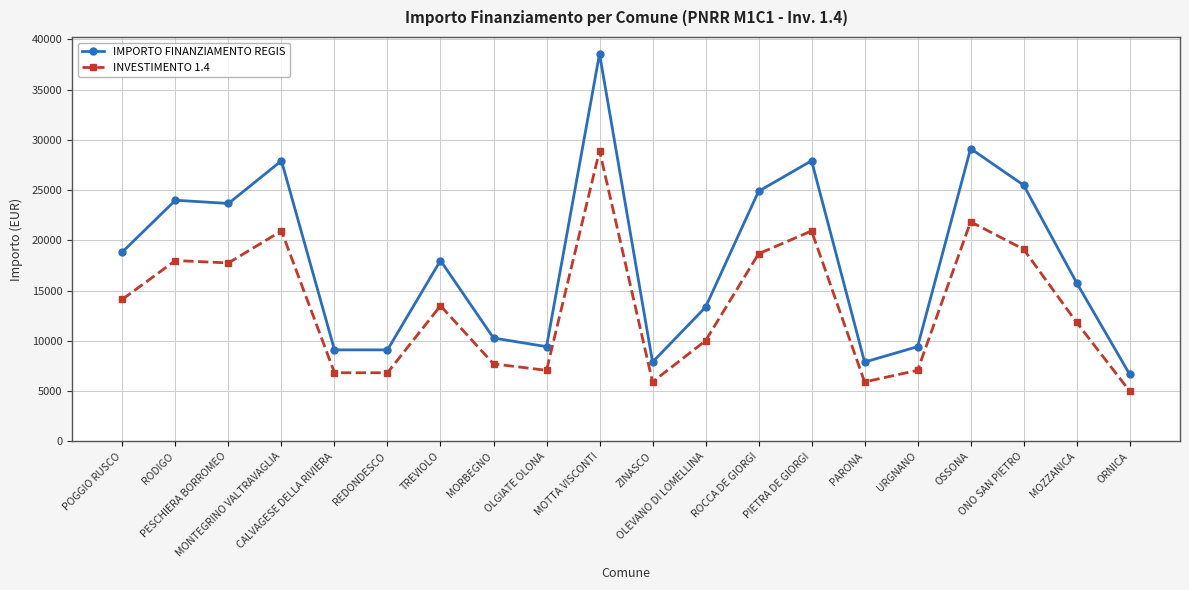

At how many categories does at least one series exceed 33942?

1